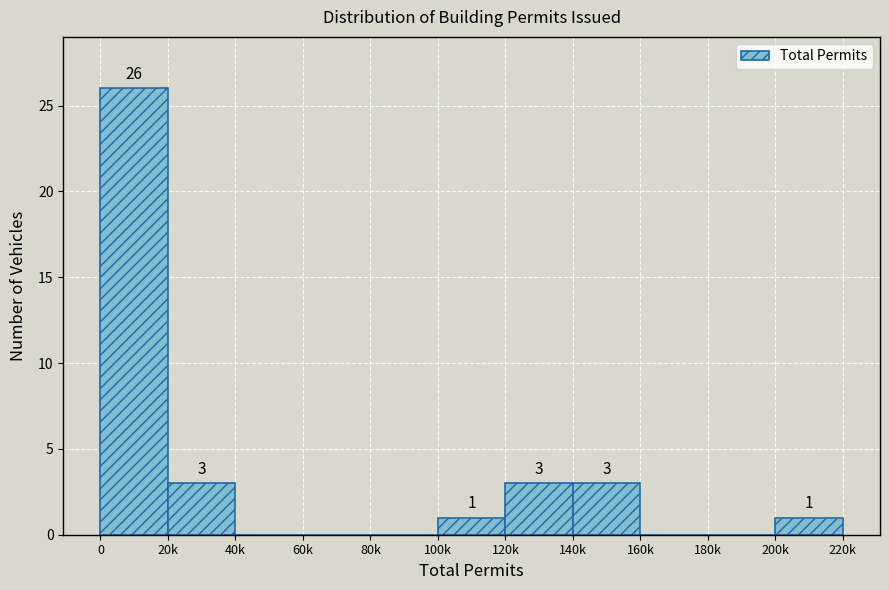

Reading left to right, list all the values displayed in this chart.

0=26	20k=3	40k=0	60k=0	80k=0	100k=1	120k=3	140k=3	160k=0	180k=0	200k=1